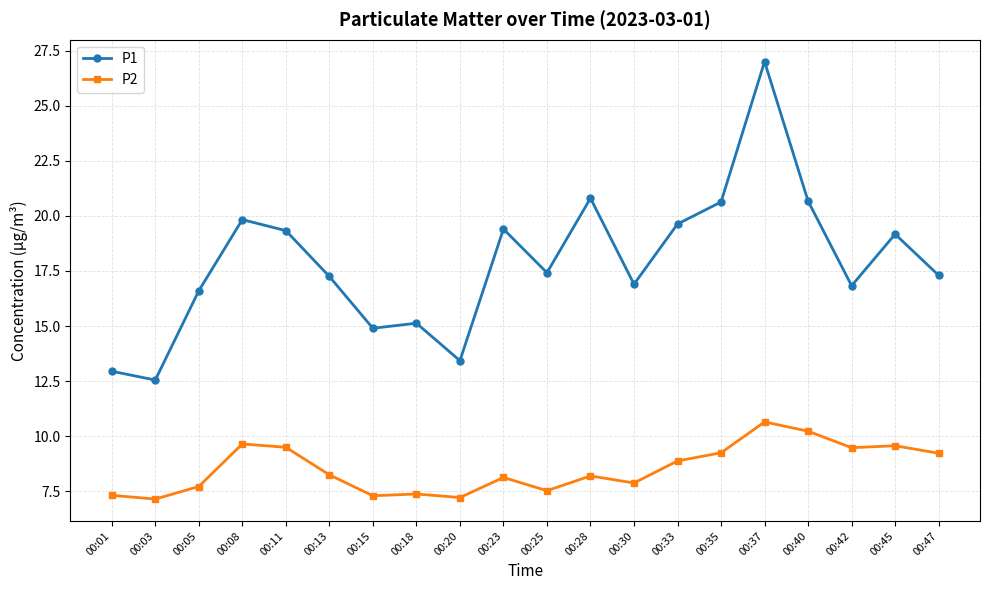

What is the sum of all P1 values?

357.7